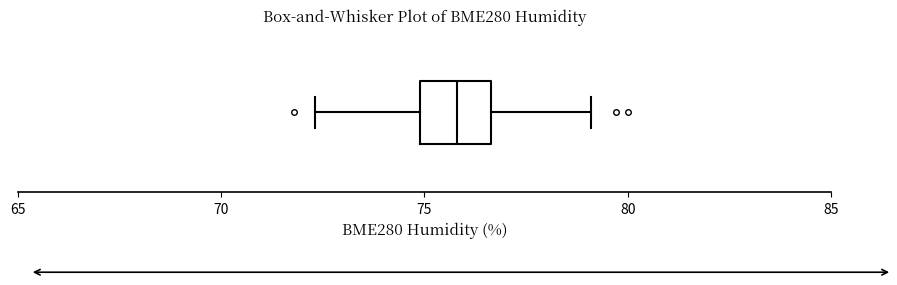

Transcribe this box plot: give where the median line is, the range the box spans, and where the two whiskers end, as read against the x-axis. The values are not printed on the chart, so give them approximately, as read against the axis.

median 76.0, box 75.0 to 76.5, whiskers 72.5 to 79.0